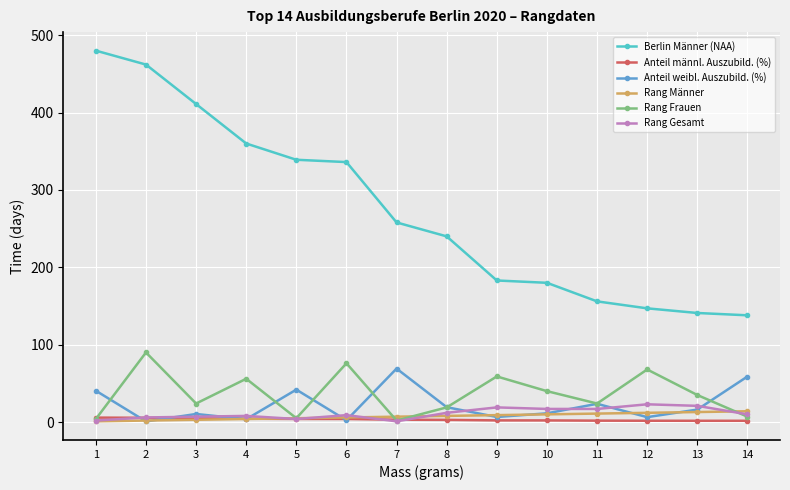

What is the difference between the second highest and minimum values in the Rang Männer series?

12.0